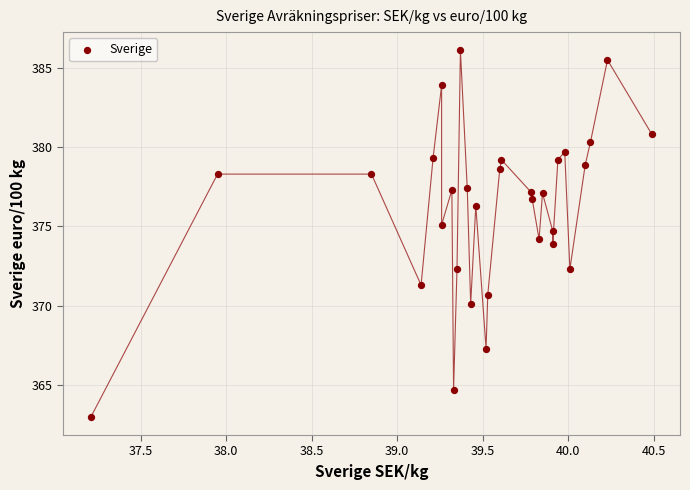

What is the range of Y values (max minus min)?

23.1